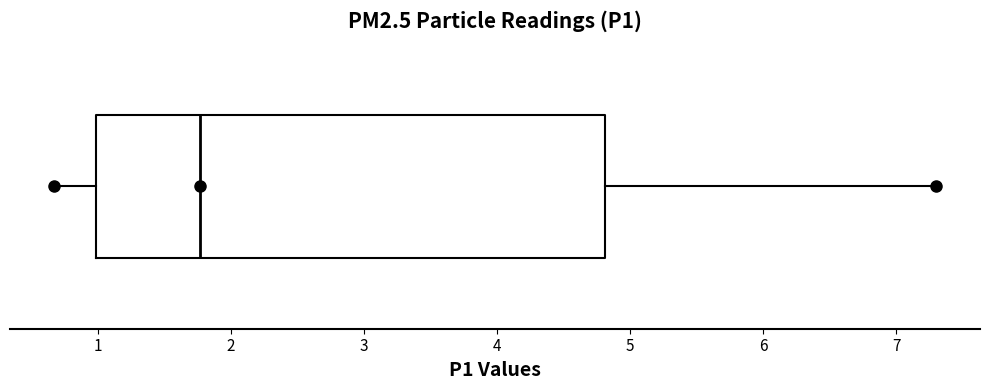

Where is the right edge of the box on the x-axis? The values are not printed on the chart, so give them approximately, as read against the axis.

4.8